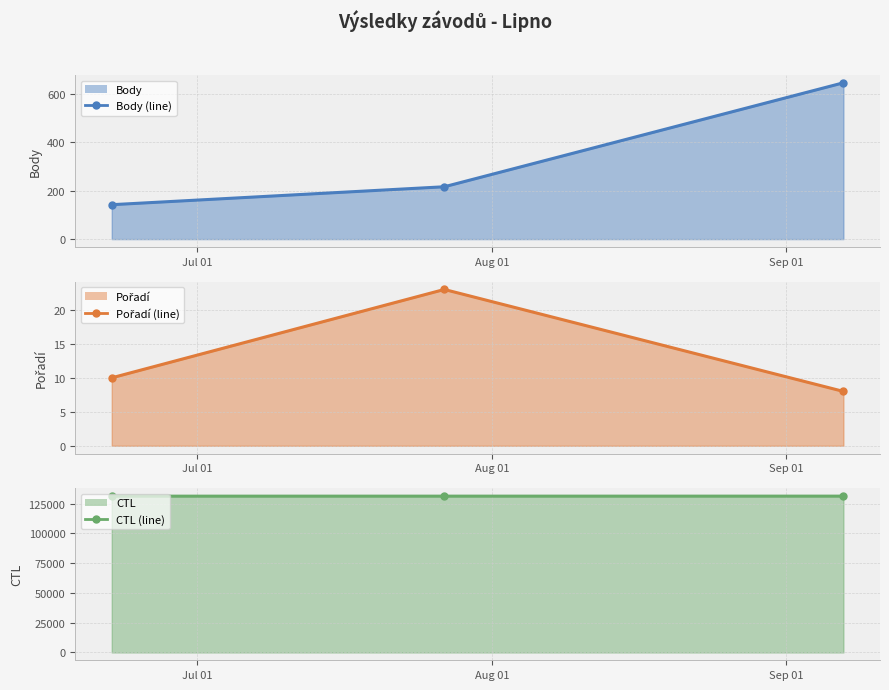

Reading left to right, extract all data points from this chart.

Body (line): 142	216	645
Pořadí (line): 10	23	8
CTL (line): 131318	131324	131332